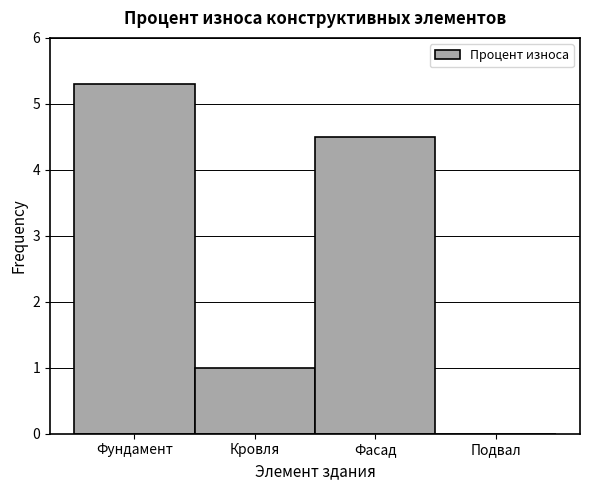

Reading left to right, extract all data points from this chart.

Фундамент=5.3	Кровля=1.0	Фасад=4.5	Подвал=0.0